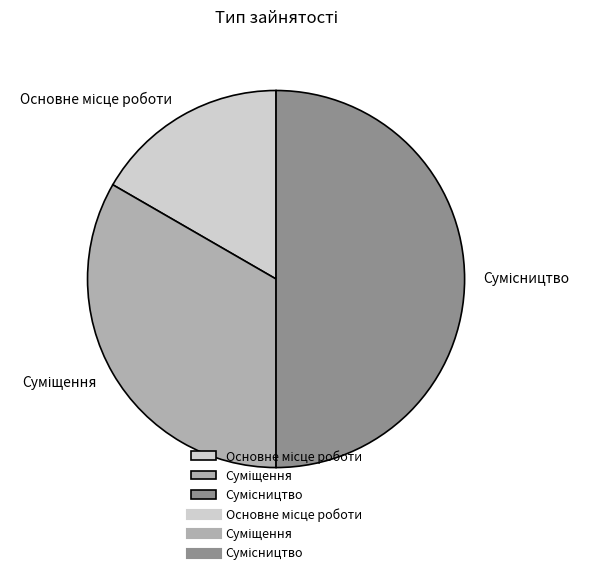

To the nearest percent, what percentage of the pie is Сумісництво?

50%